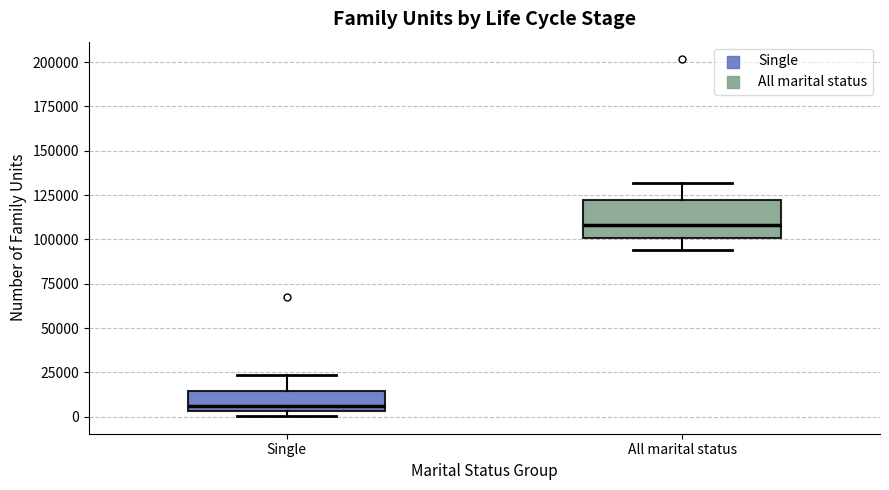

Comparing the boxes themselves (not the whiskers), which one is the tallest?

All marital status